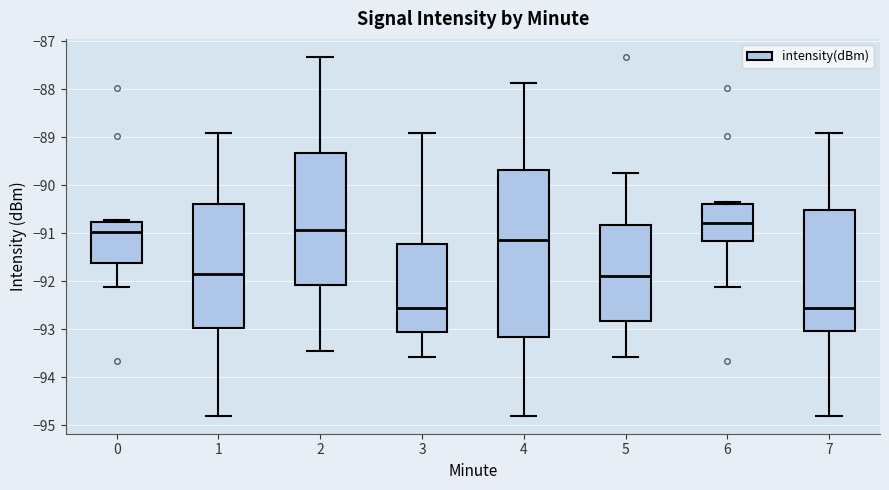

Reading left to right, transcribe this box plot: for each box, give where its median line is, the range the box spans, and where its two whiskers end, as read against the y-axis. The values are not printed on the chart, so give them approximately, as read against the axis.

0: median -91.0, box -91.6 to -90.8, whiskers -92.1 to -90.7
1: median -91.8, box -93.0 to -90.4, whiskers -94.8 to -88.9
2: median -90.9, box -92.1 to -89.3, whiskers -93.4 to -87.3
3: median -92.5, box -93.1 to -91.2, whiskers -93.6 to -88.9
4: median -91.1, box -93.2 to -89.7, whiskers -94.8 to -87.9
5: median -91.9, box -92.8 to -90.8, whiskers -93.6 to -89.7
6: median -90.8, box -91.2 to -90.4, whiskers -92.1 to -90.3
7: median -92.5, box -93.0 to -90.5, whiskers -94.8 to -88.9